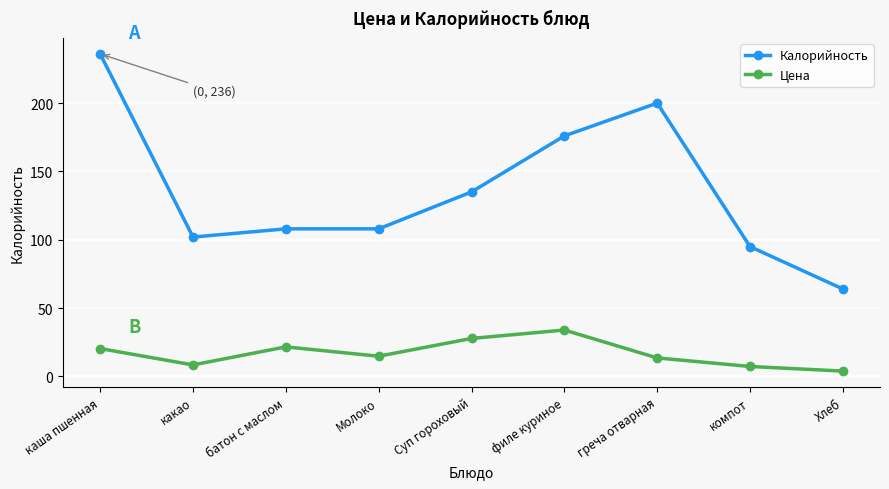

What is the lowest value of the Цена series?

3.9